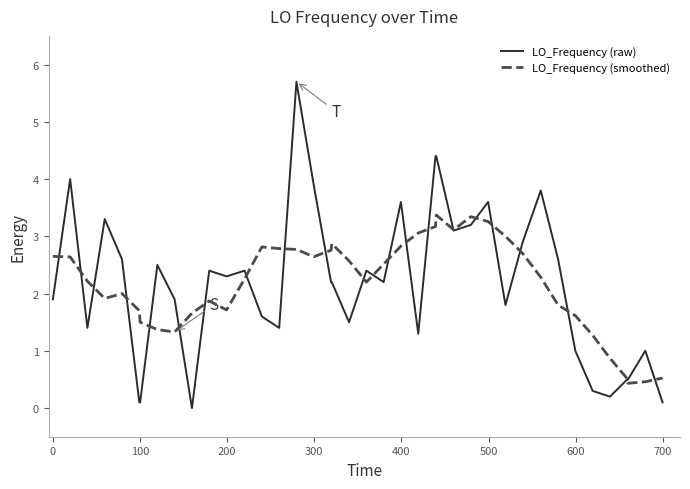

What is the maximum value shown in the chart?

5.7